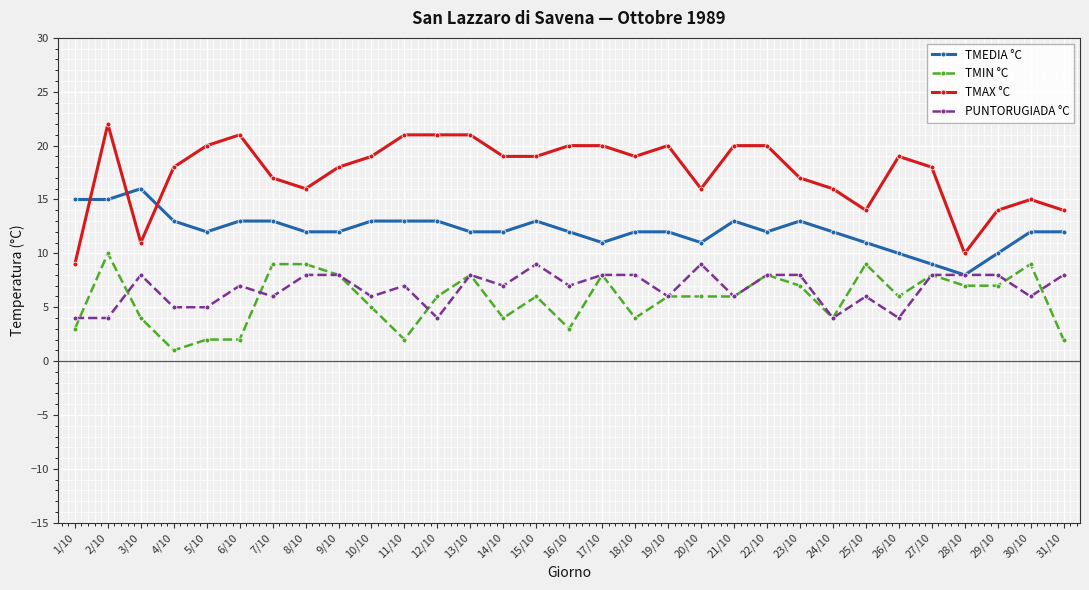

How many lines are shown in the chart?

4